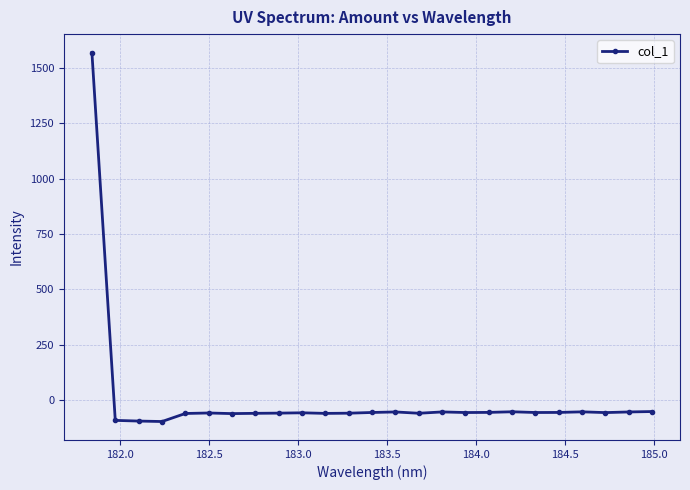

True or false: the data has more than 2 interior local peaks.

True